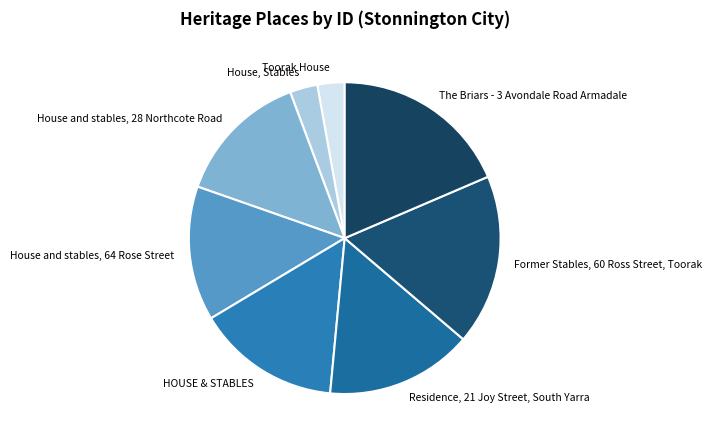

Which slice is the largest?

The Briars - 3 Avondale Road Armadale